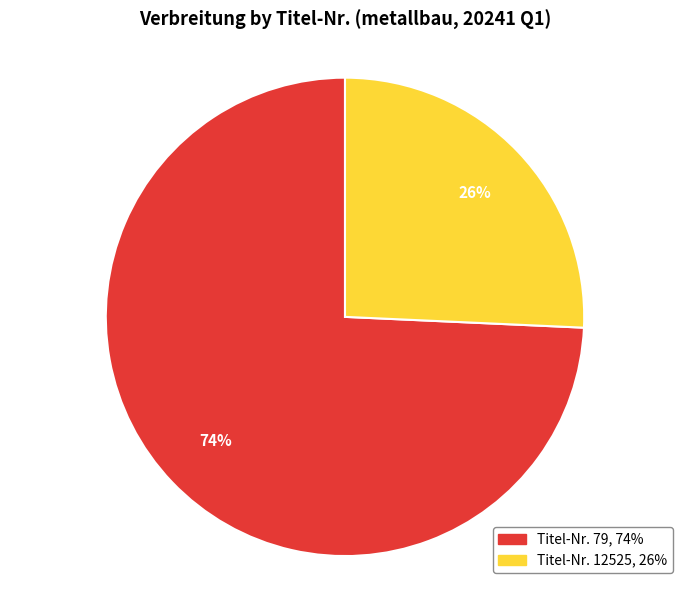

To the nearest percent, what is the average slice percentage?

50%